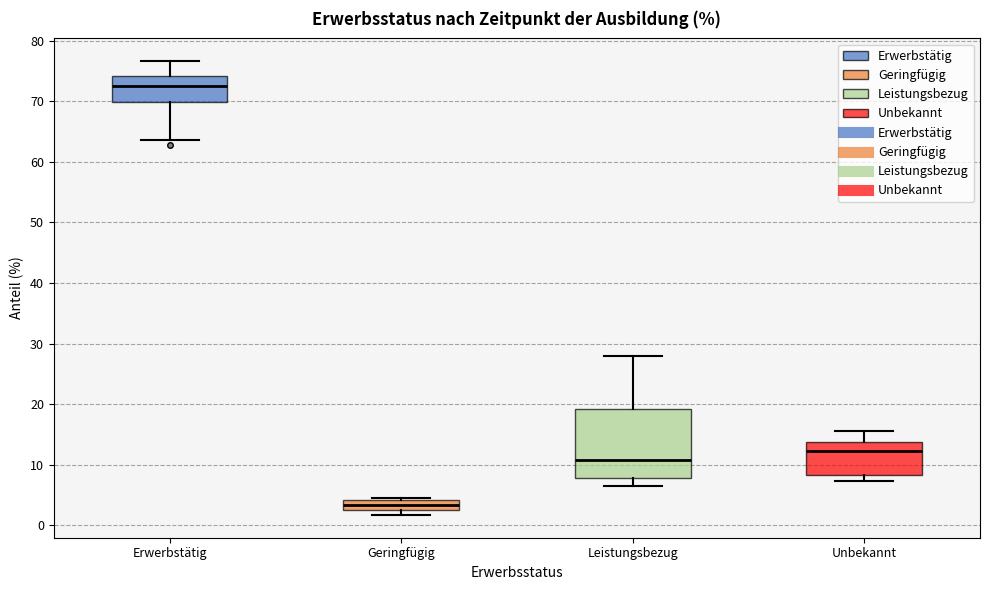

Which box is the tallest, from its lower edge to its upper edge?

Leistungsbezug